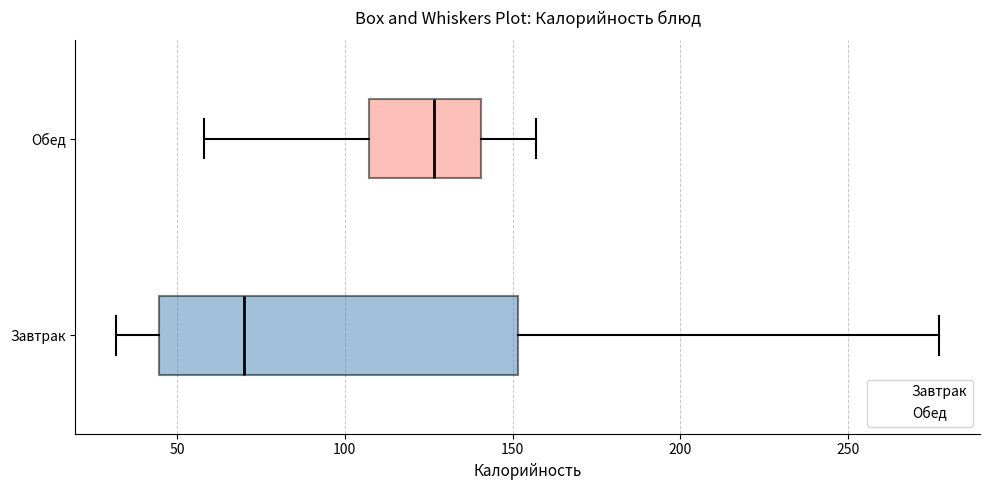

Reading bottom to top, transcribe this box plot: for each box, give where its median line is, the range the box spans, and where its two whiskers end, as read against the x-axis. The values are not printed on the chart, so give them approximately, as read against the axis.

Завтрак: median 70, box 45 to 150, whiskers 30 to 275
Обед: median 125, box 105 to 140, whiskers 60 to 155